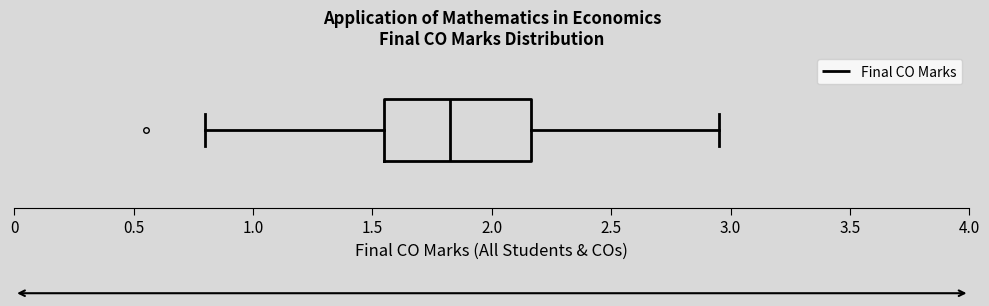

Read this box plot against the x-axis: the position of the median line, the range covered by the box, and the ends of both whiskers. The values are not printed on the chart, so give them approximately, as read against the axis.

median 1.85, box 1.55 to 2.15, whiskers 0.80 to 2.95